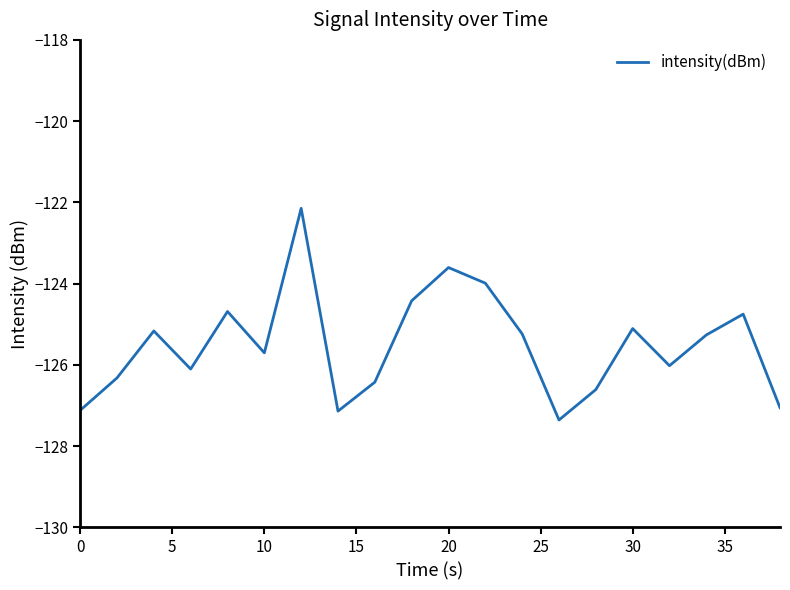

What is the maximum value shown in the chart?

-122.1